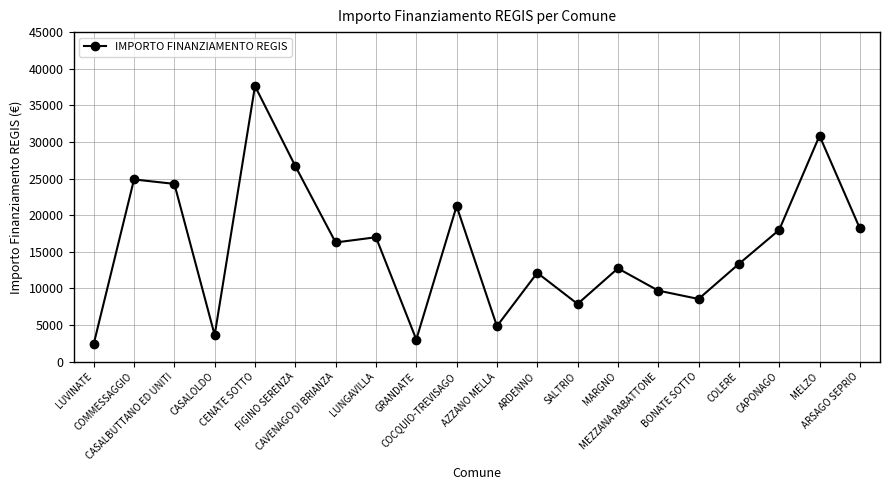

How many points are lower than both their immediate neighbors (excluding endpoints)?

6